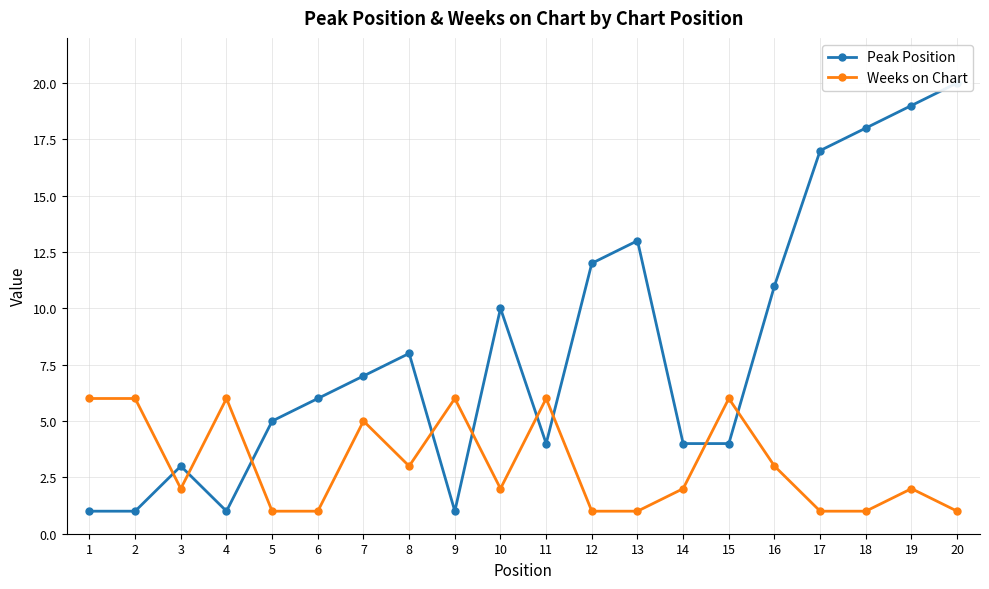

Which series changed the most between 5 and 18?

Peak Position